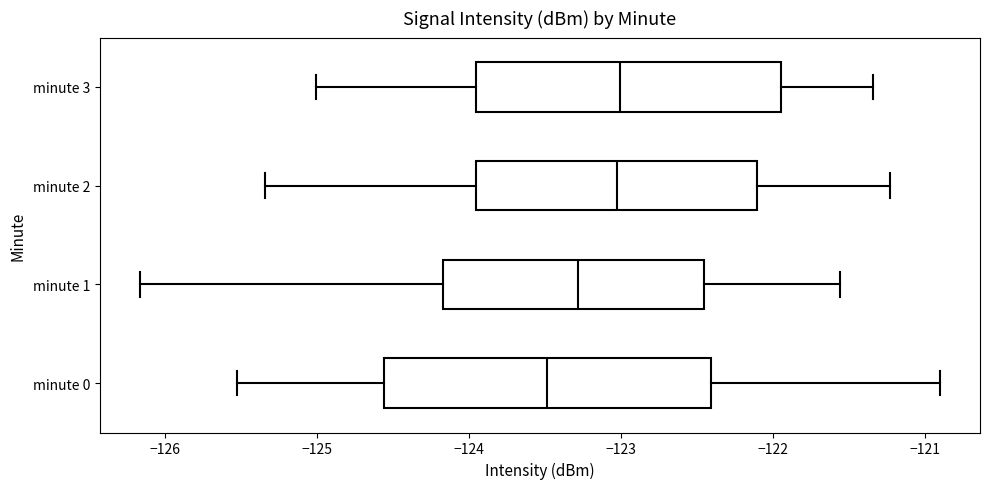

Which box's median line is the furthest to the left?

minute 0